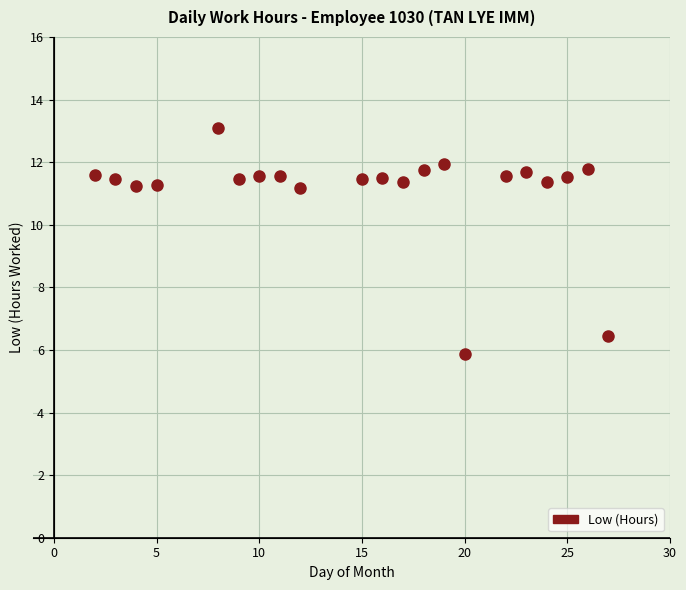

What is the range of X values (max minus min)?

25.0